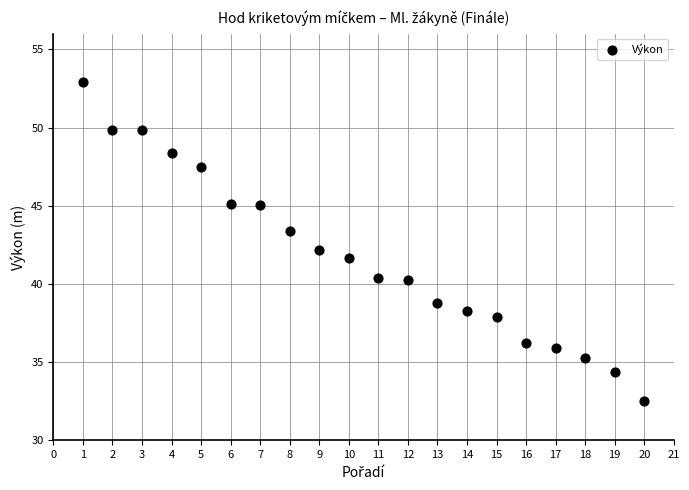

What is the range of X values (max minus min)?

19.0